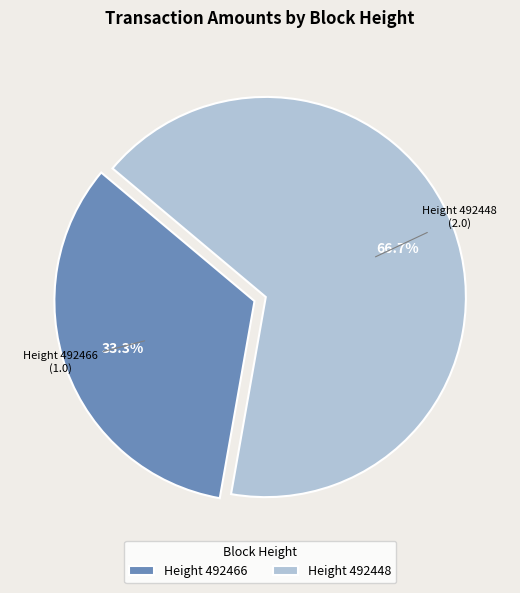

What is the majority slice?

Height 492448